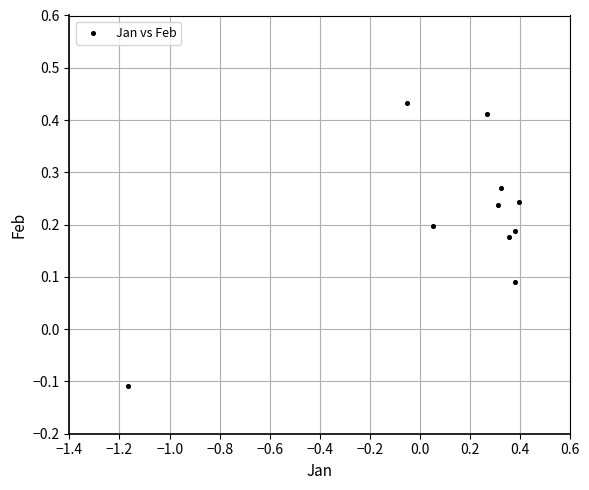

What is the range of X values (max minus min)?

1.6